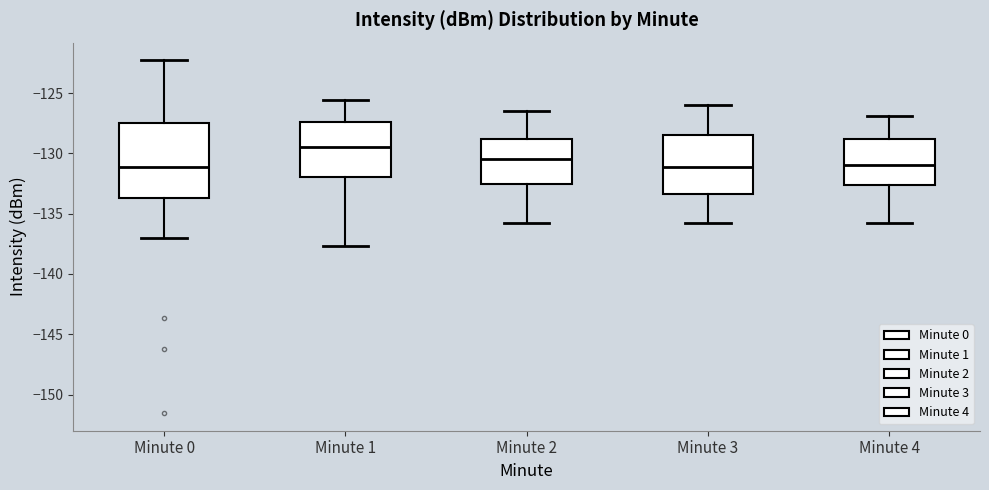

Reading left to right, transcribe this box plot: for each box, give where its median line is, the range the box spans, and where its two whiskers end, as read against the y-axis. The values are not printed on the chart, so give them approximately, as read against the axis.

Minute 0: median -131.0, box -133.5 to -127.5, whiskers -137.0 to -122.5
Minute 1: median -129.5, box -132.0 to -127.5, whiskers -137.5 to -125.5
Minute 2: median -130.5, box -132.5 to -129.0, whiskers -136.0 to -126.5
Minute 3: median -131.0, box -133.5 to -128.5, whiskers -136.0 to -126.0
Minute 4: median -131.0, box -132.5 to -129.0, whiskers -136.0 to -127.0